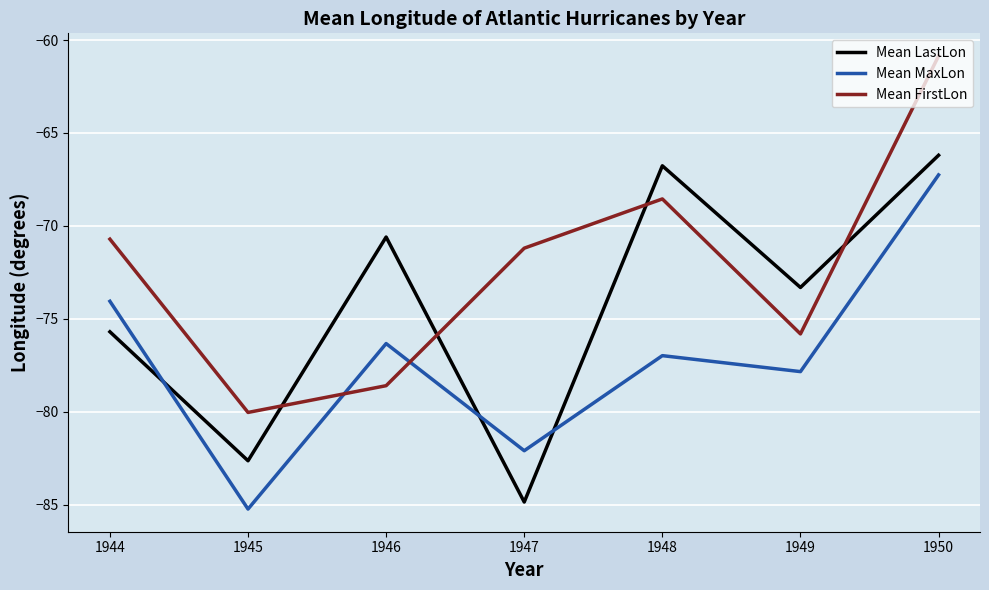

The value of Mean MaxLon at 1947 is -82.1. True or false?

True